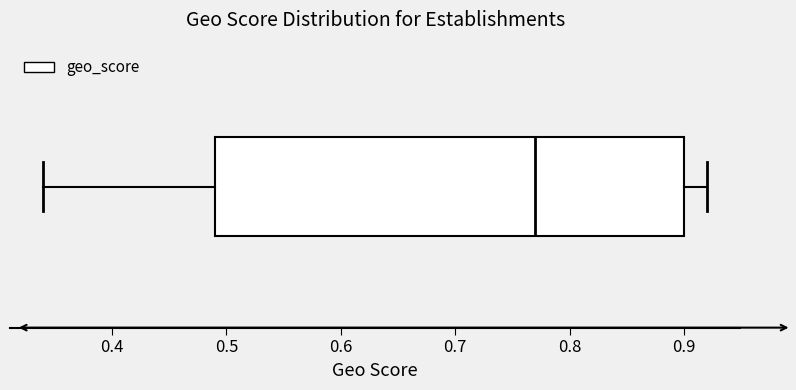

Transcribe this box plot: give where the median line is, the range the box spans, and where the two whiskers end, as read against the x-axis. The values are not printed on the chart, so give them approximately, as read against the axis.

median 0.77, box 0.49 to 0.90, whiskers 0.34 to 0.92